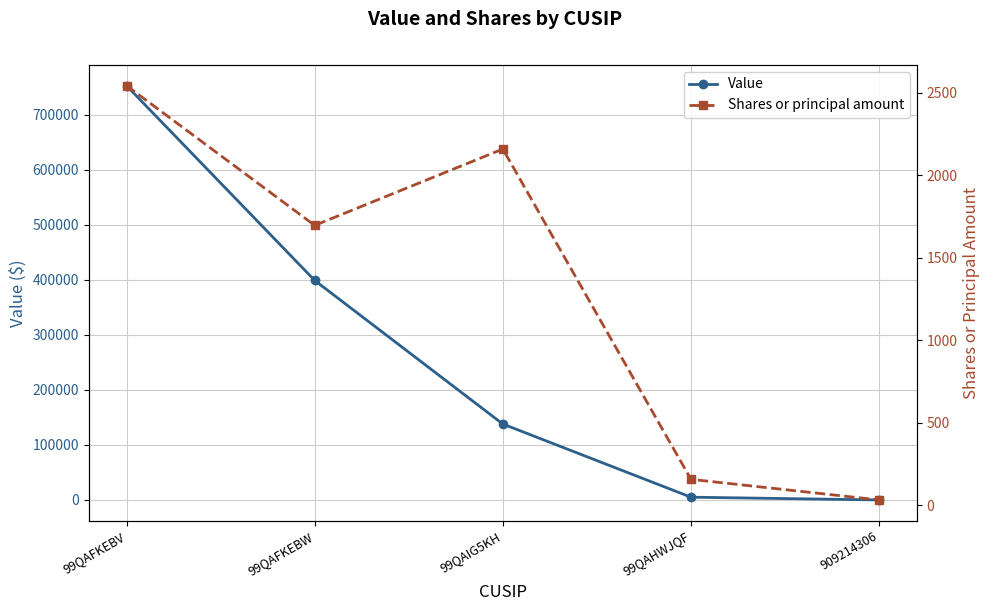

At how many categories does at least one series exceed 208204?

2